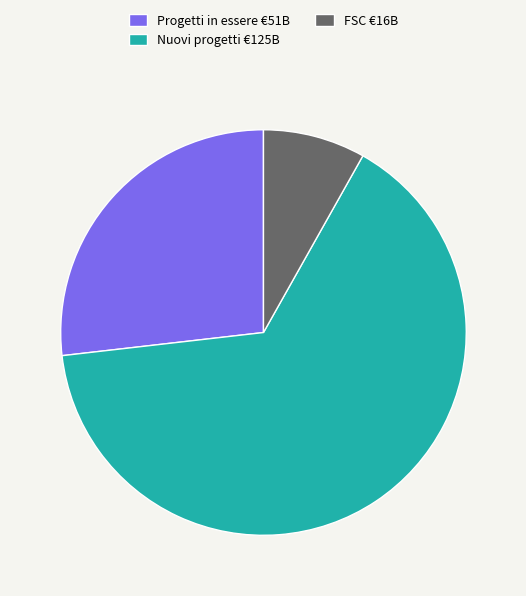

Is it true that FSC is 1% of the pie?

False